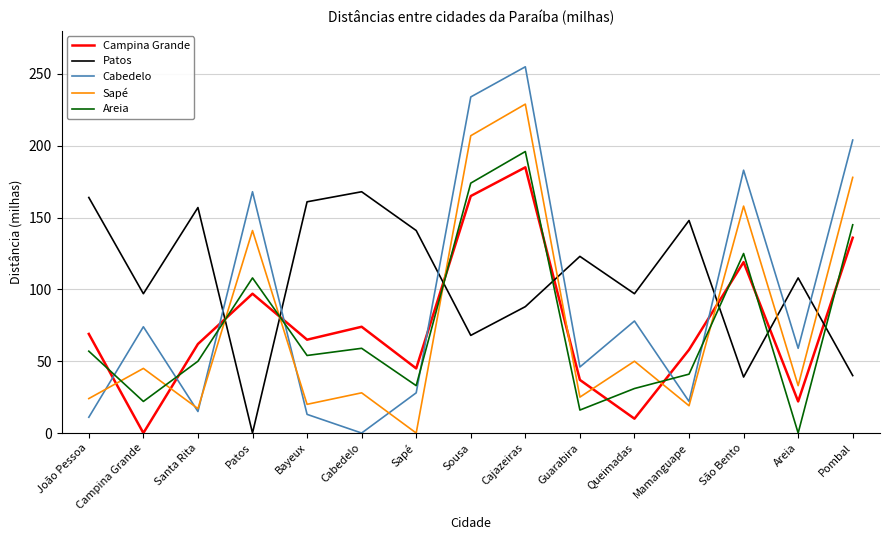

Which label corresponds to the largest value in the chart?

Cajazeiras